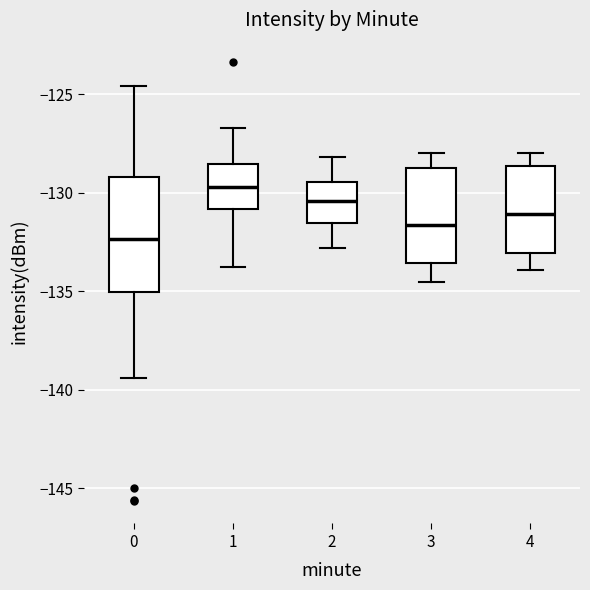

Which box has the highest median line?

1